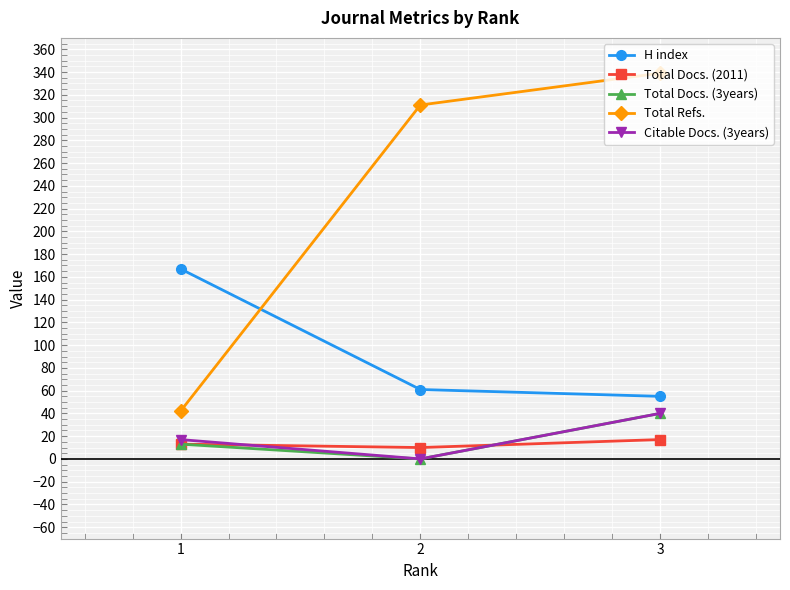

Reading left to right, extract all data points from this chart.

H index: 1=167	2=61	3=55
Total Docs. (2011): 1=13	2=10	3=17
Total Docs. (3years): 1=13	2=0	3=40
Total Refs.: 1=42	2=311	3=339
Citable Docs. (3years): 1=17	2=0	3=40